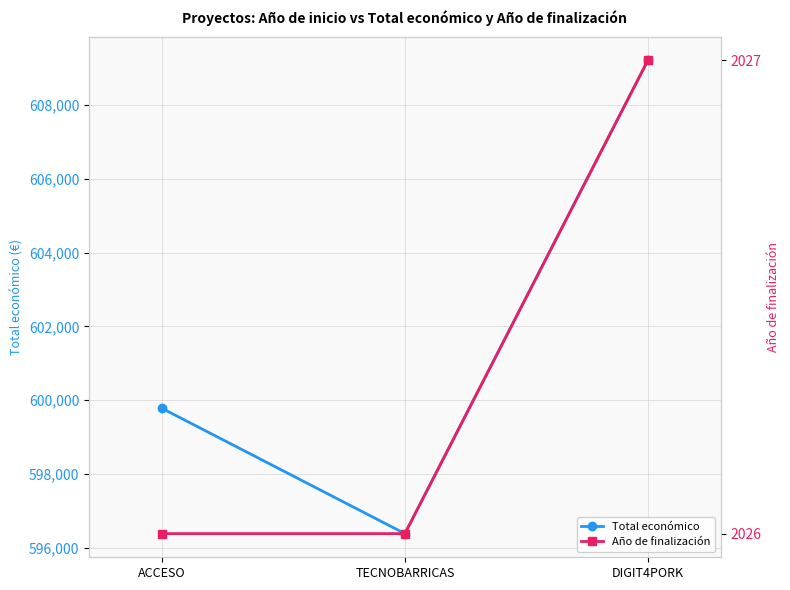

At how many categories does at least one series exceed 563488?

3